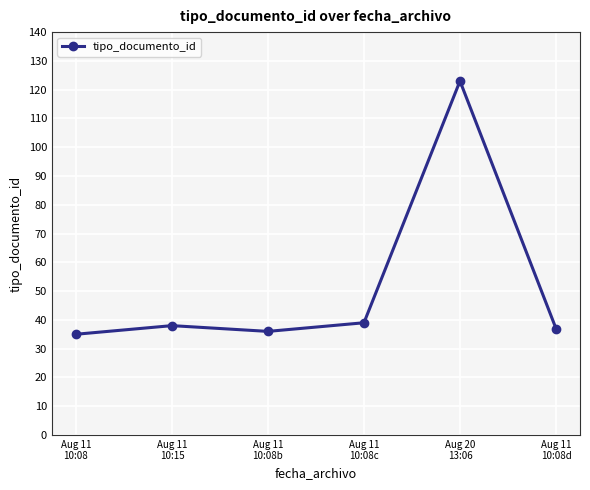

Which category has the highest value across all series?

Aug 20
13:06